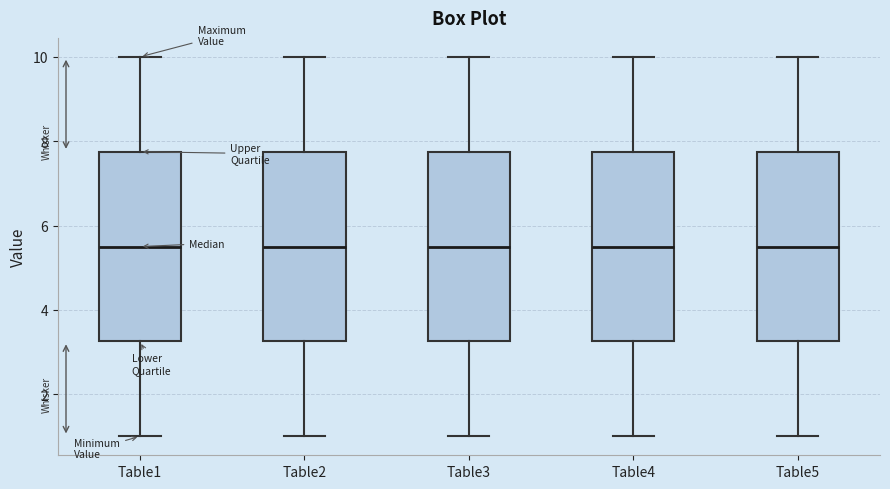

Reading left to right, read every box against the y-axis: the position of its median line, the range the box covers, and the ends of its whiskers. The values are not printed on the chart, so give them approximately, as read against the axis.

Table1: median 5.6, box 3.2 to 7.8, whiskers 1.0 to 10.0
Table2: median 5.6, box 3.2 to 7.8, whiskers 1.0 to 10.0
Table3: median 5.6, box 3.2 to 7.8, whiskers 1.0 to 10.0
Table4: median 5.6, box 3.2 to 7.8, whiskers 1.0 to 10.0
Table5: median 5.6, box 3.2 to 7.8, whiskers 1.0 to 10.0